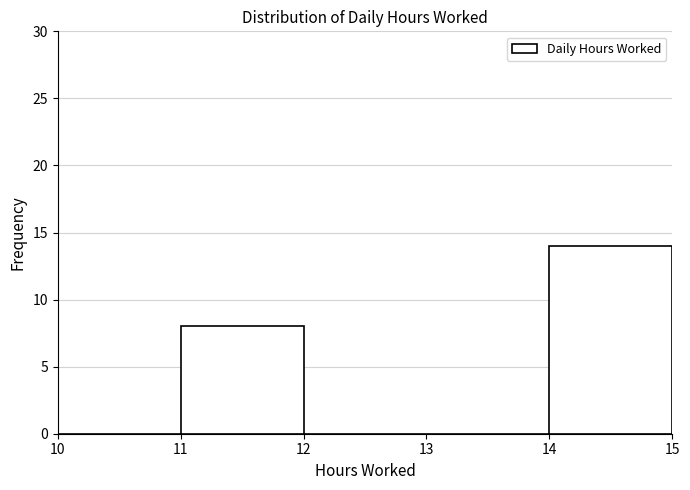

How tall is the bar that spans 14 to 15 on the x-axis? The values are not printed on the chart, so give them approximately, as read against the axis.

14